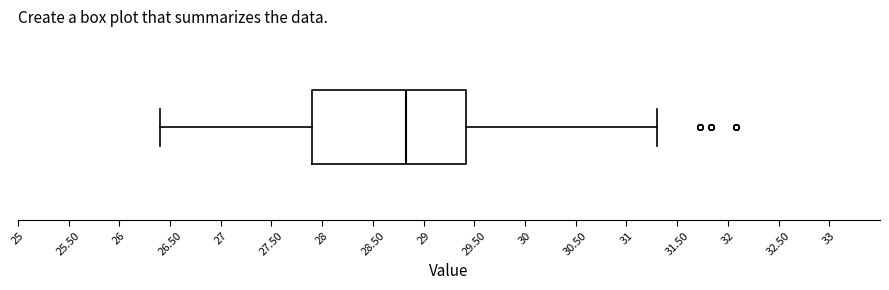

Where is the left edge of the box on the x-axis? The values are not printed on the chart, so give them approximately, as read against the axis.

27.90